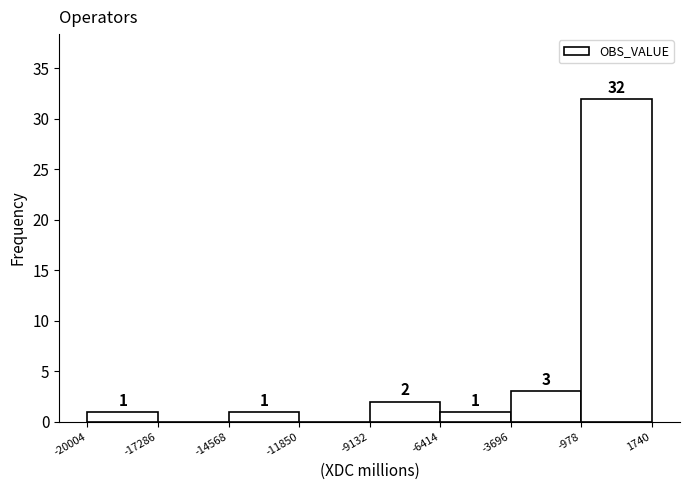

Which range on the x-axis has the tallest bar?

-978 to 1740